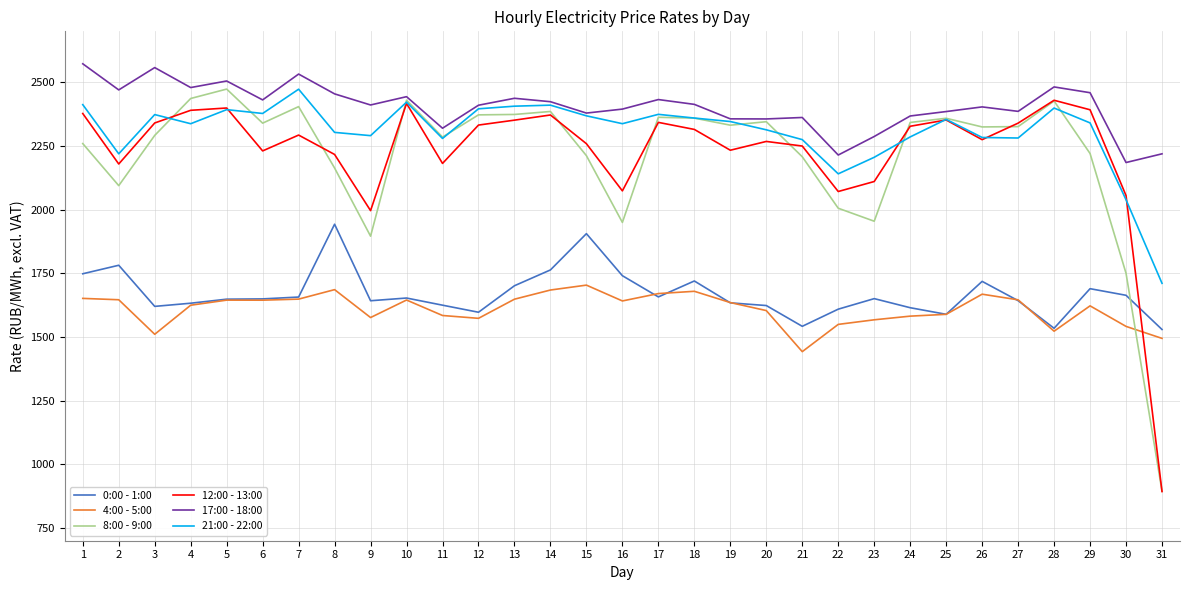

The value of 21:00 - 22:00 at 23 is 2929.5. True or false?

False